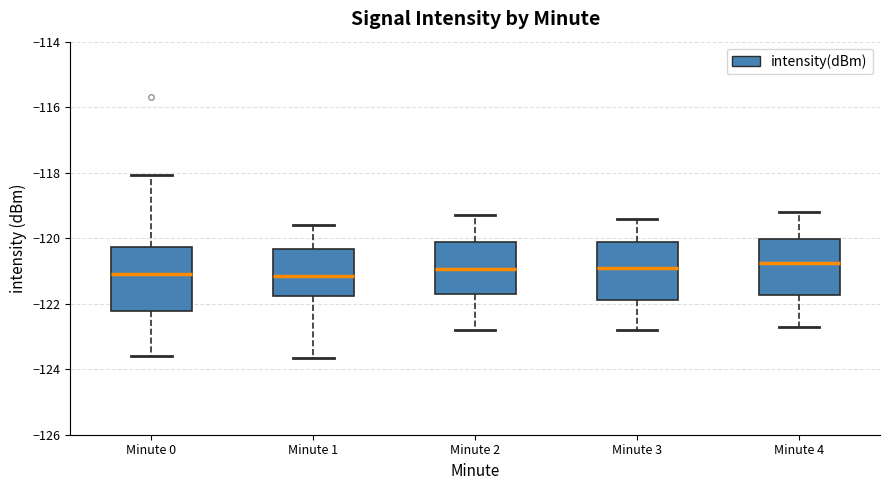

Where does the lower whisker of the box for Minute 2 end on the y-axis? The values are not printed on the chart, so give them approximately, as read against the axis.

-122.8